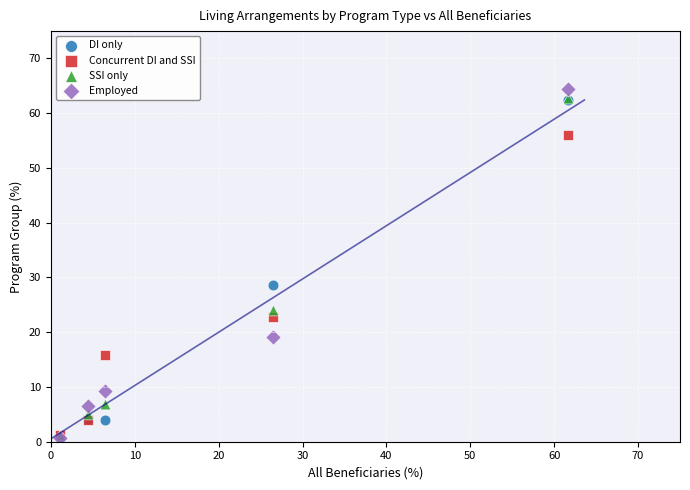

Across all series, what Y value is closest to 32?

28.6